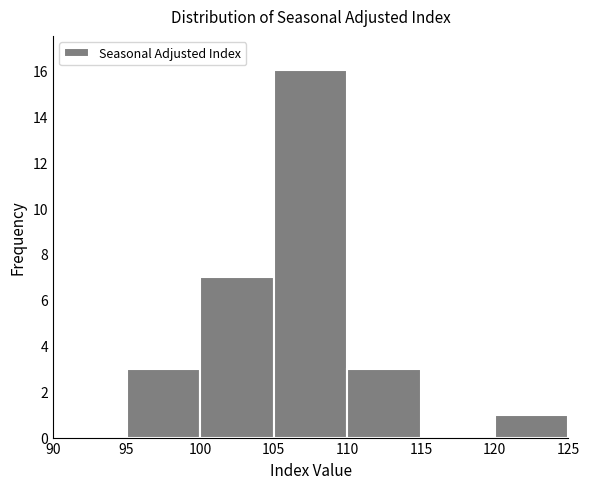

Reading left to right, list every bar in this chart as the range it spans on the x-axis followed by its height. The values are not printed on the chart, so give them approximately, as read against the axis.

90 to 95: 0
95 to 100: 3
100 to 105: 7
105 to 110: 16
110 to 115: 3
115 to 120: 0
120 to 125: 1